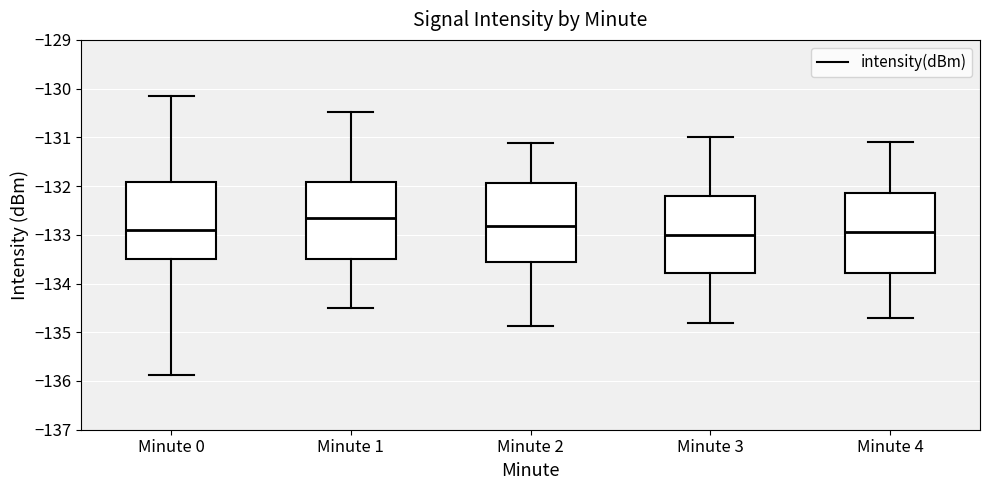

Reading left to right, transcribe this box plot: for each box, give where its median line is, the range the box spans, and where its two whiskers end, as read against the y-axis. The values are not printed on the chart, so give them approximately, as read against the axis.

Minute 0: median -132.9, box -133.5 to -131.9, whiskers -135.9 to -130.1
Minute 1: median -132.6, box -133.5 to -131.9, whiskers -134.5 to -130.5
Minute 2: median -132.8, box -133.6 to -131.9, whiskers -134.9 to -131.1
Minute 3: median -133.0, box -133.8 to -132.2, whiskers -134.8 to -131.0
Minute 4: median -132.9, box -133.8 to -132.1, whiskers -134.7 to -131.1